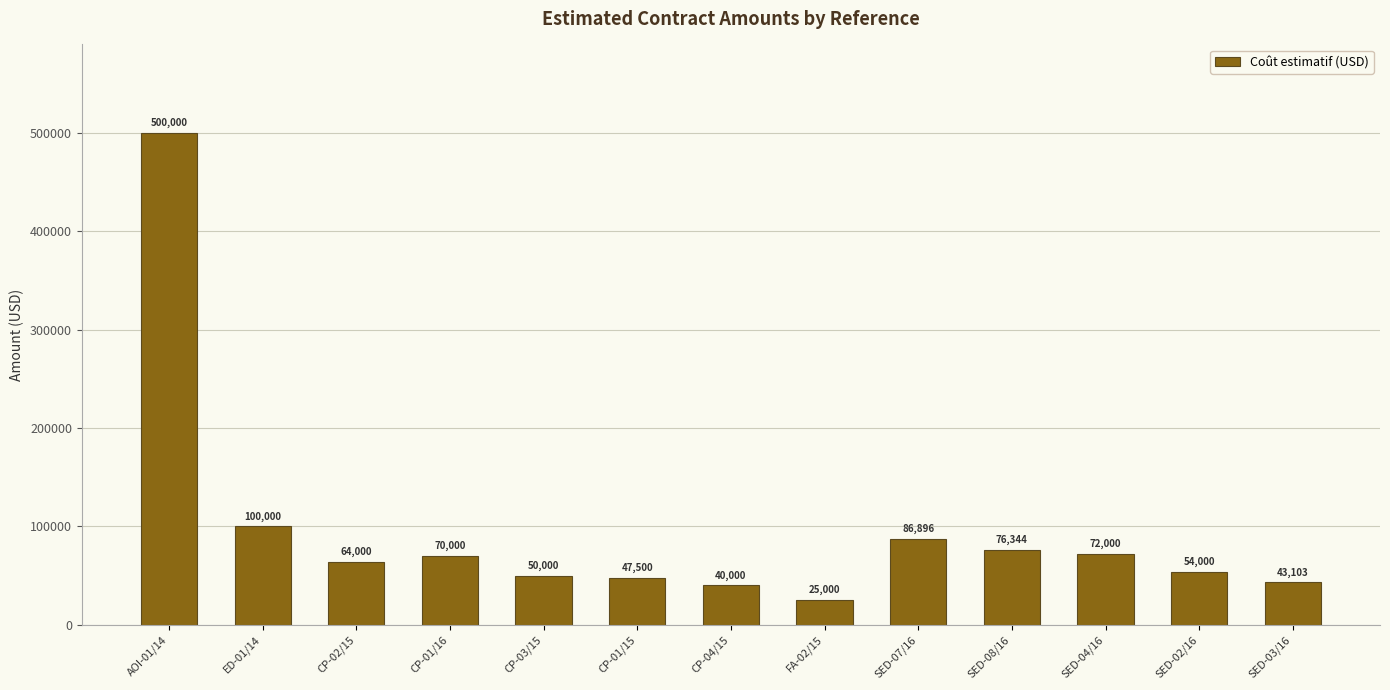

How many data points does each series have?

13